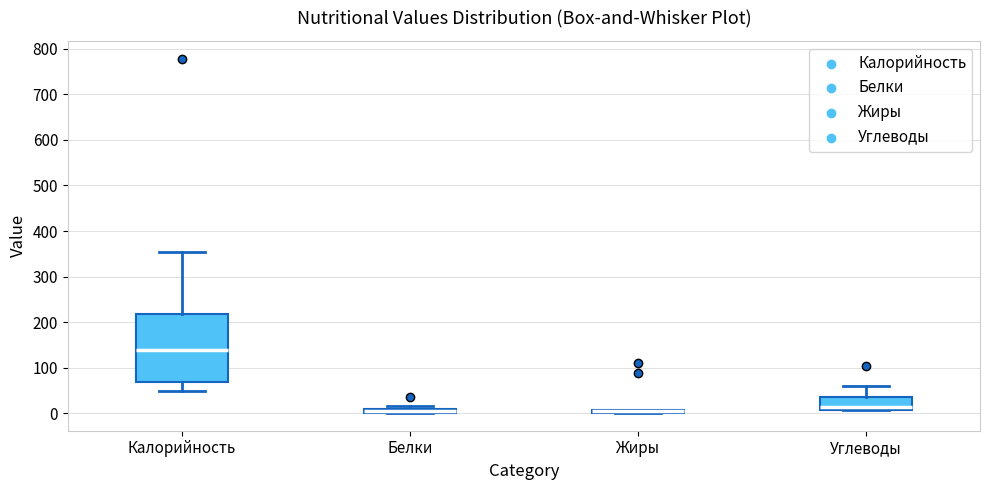

Where does the median line of the box for Углеводы sit on the y-axis? The values are not printed on the chart, so give them approximately, as read against the axis.

20